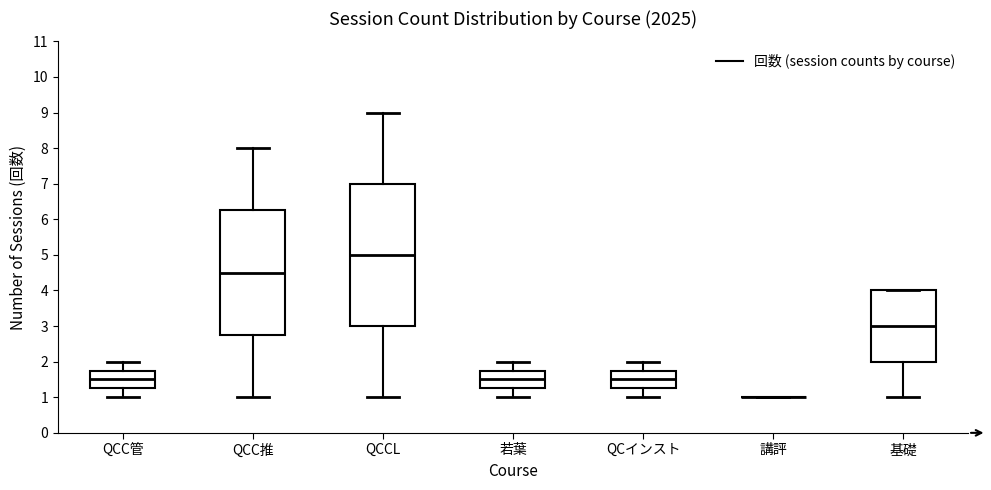

Reading left to right, transcribe this box plot: for each box, give where its median line is, the range the box spans, and where its two whiskers end, as read against the y-axis. The values are not printed on the chart, so give them approximately, as read against the axis.

QCC管: median 1.5, box 1.3 to 1.8, whiskers 1.0 to 2.0
QCC推: median 4.5, box 2.8 to 6.3, whiskers 1.0 to 8.0
QCCL: median 5.0, box 3.0 to 7.0, whiskers 1.0 to 9.0
若葉: median 1.5, box 1.3 to 1.8, whiskers 1.0 to 2.0
QCインスト: median 1.5, box 1.3 to 1.8, whiskers 1.0 to 2.0
講評: box collapsed to a line at 1.0, whiskers 1.0 to 1.0
基礎: median 3.0, box 2.0 to 4.0, whiskers 1.0 to 4.0